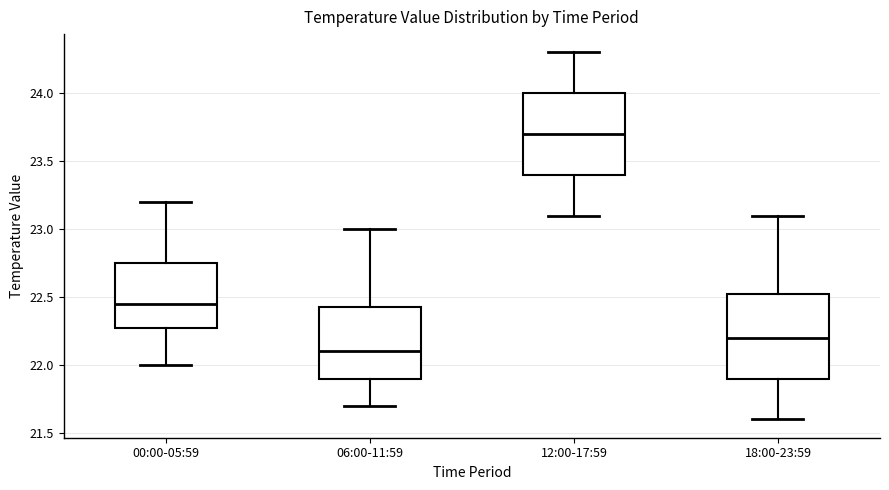

Where is the lower edge of the box for 18:00-23:59 on the y-axis? The values are not printed on the chart, so give them approximately, as read against the axis.

21.90